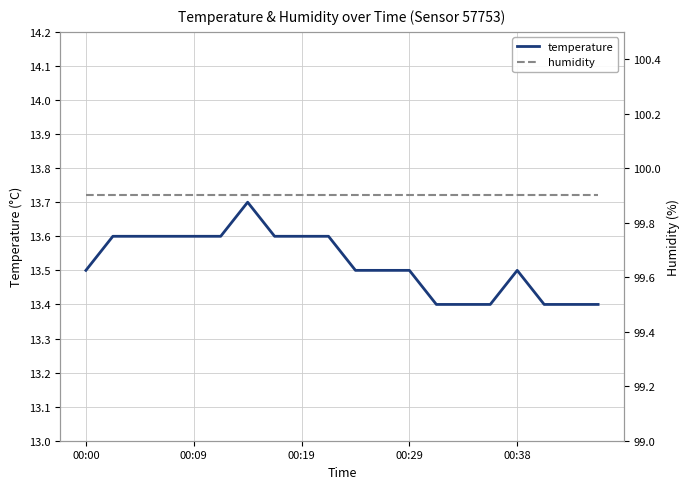

True or false: humidity and temperature intersect in this chart.

False